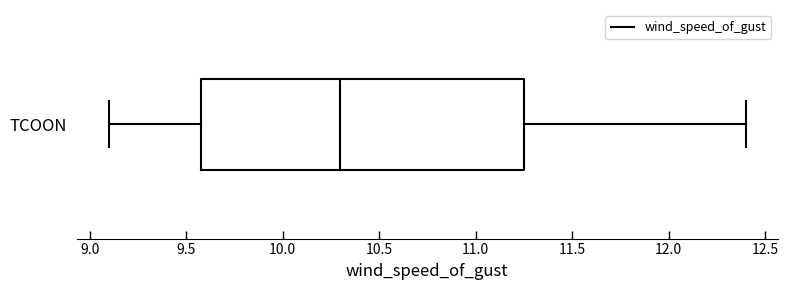

Read this box plot against the x-axis: the position of the median line, the range covered by the box, and the ends of both whiskers. The values are not printed on the chart, so give them approximately, as read against the axis.

median 10.30, box 9.60 to 11.25, whiskers 9.10 to 12.40